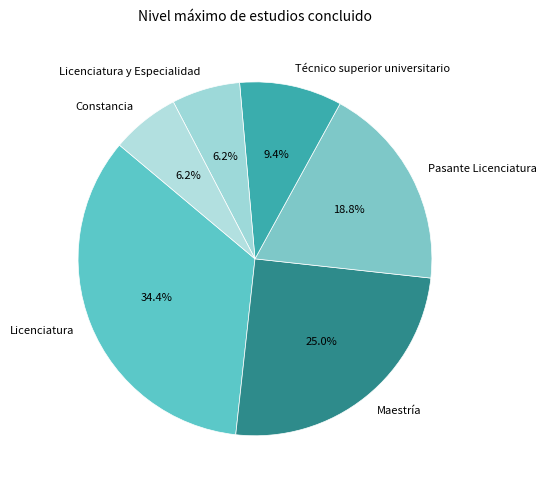

To the nearest percent, what percentage of the pie is Licenciatura?

34%